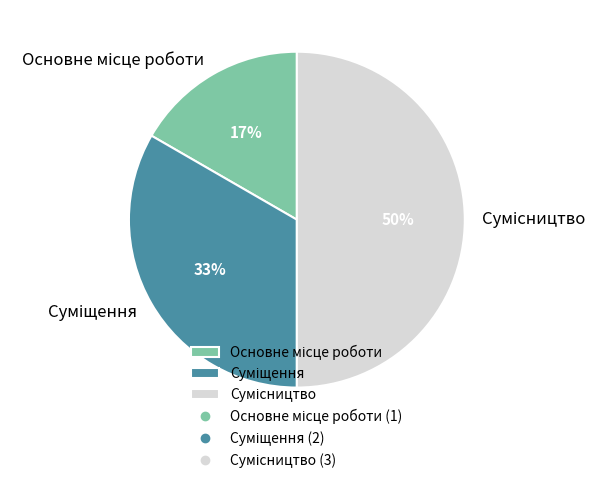

How many segments does this pie chart have?

3